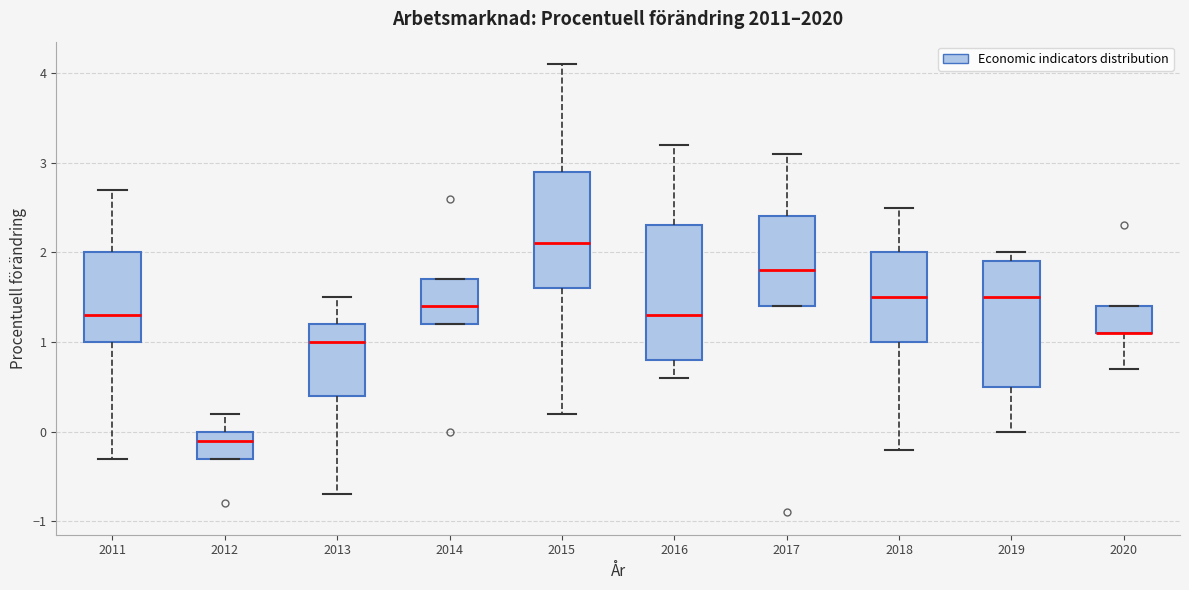

Where does the lower whisker of the box at x = 2011 end on the y-axis? The values are not printed on the chart, so give them approximately, as read against the axis.

-0.3